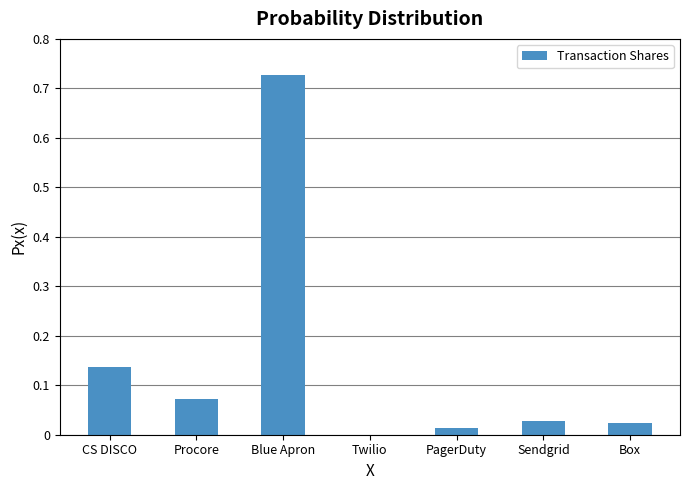

Which has a higher value, Procore or PagerDuty?

Procore